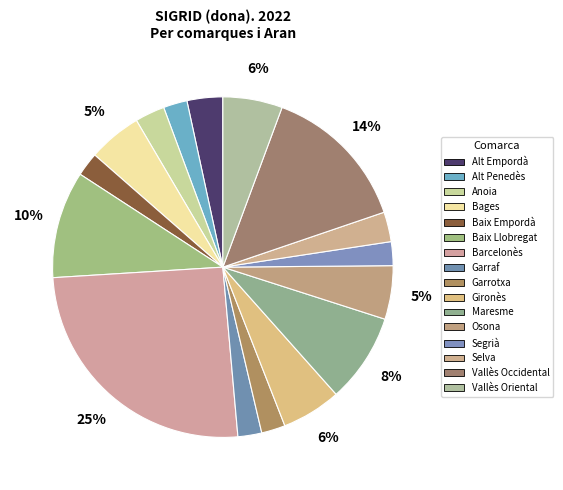

Count the number of slices in the pie.

16